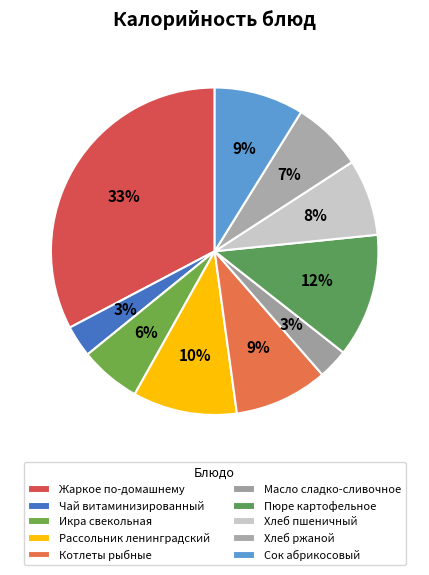

What is the total percentage of Котлеты рыбные and Рассольник ленинградский?

19.5%